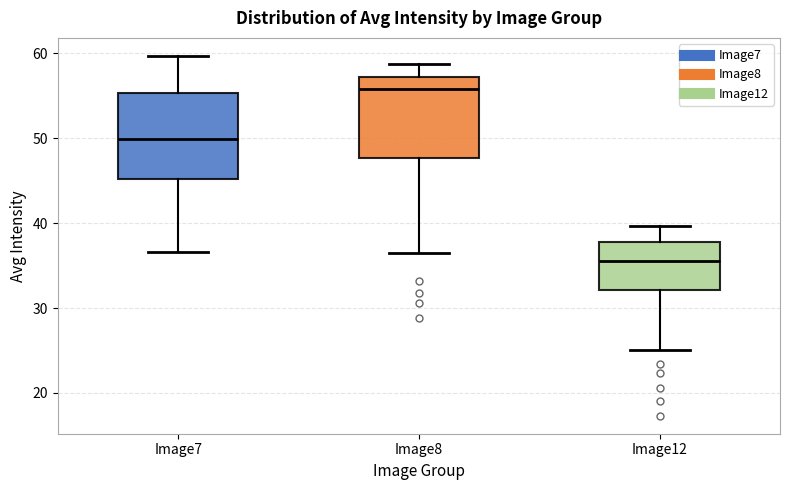

Where does the lower whisker of the box for Image8 end on the y-axis? The values are not printed on the chart, so give them approximately, as read against the axis.

37